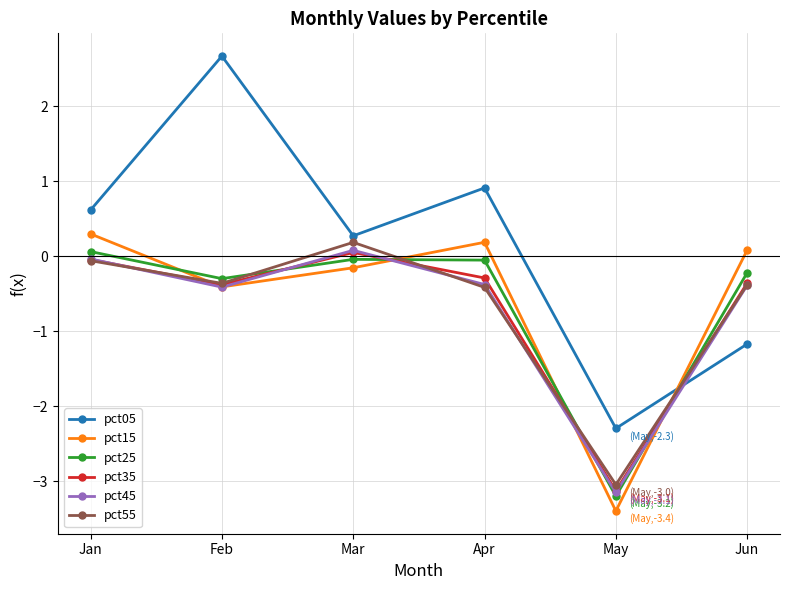

What is the difference between the second highest and second lowest values in the pct35 series?

0.3